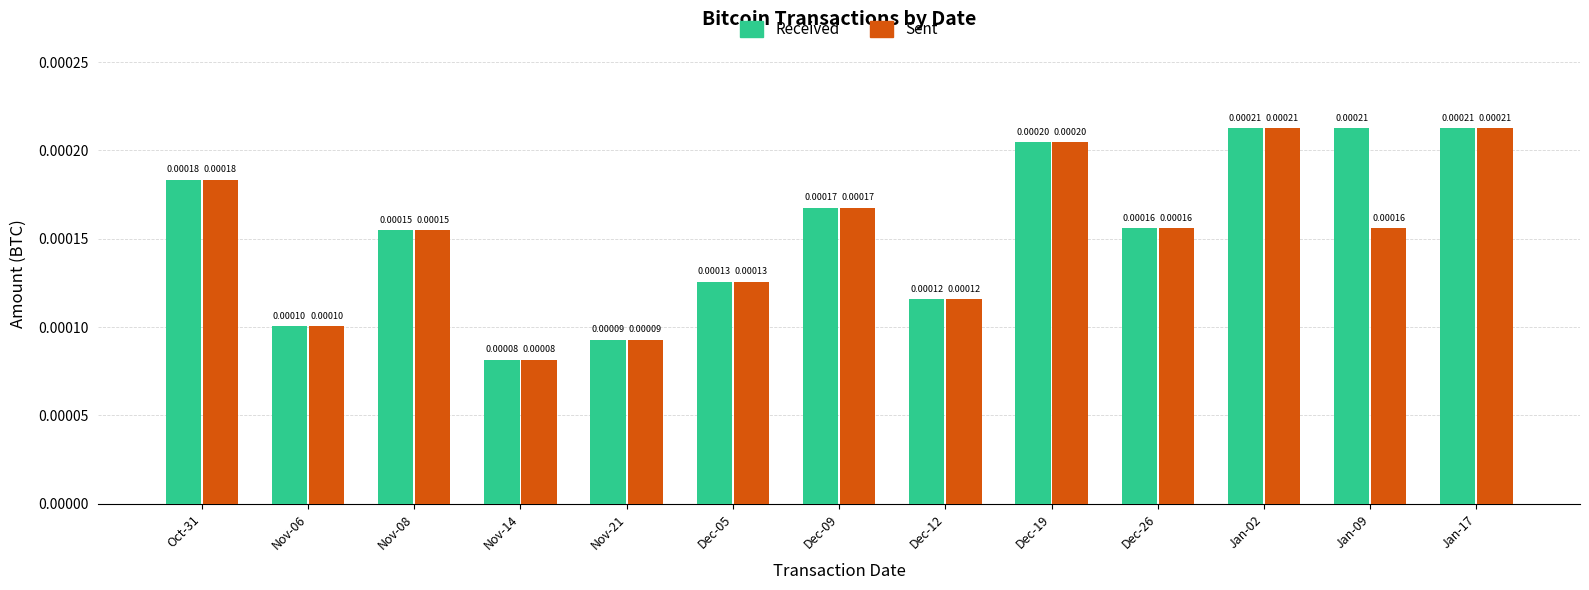

Is the value of Sent at Nov-14 greater than the value of Received at Nov-08?

No